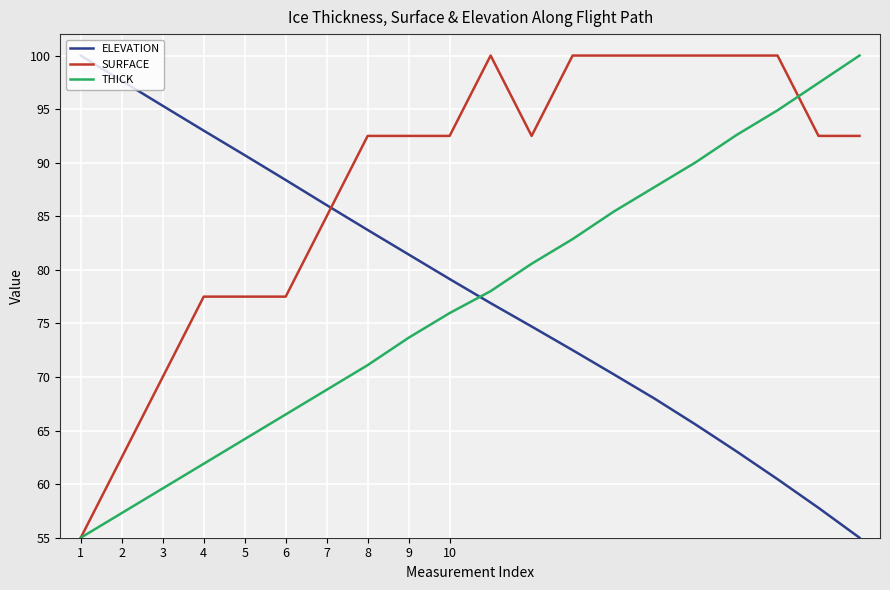

How many times do ELEVATION and THICK cross each other?

1